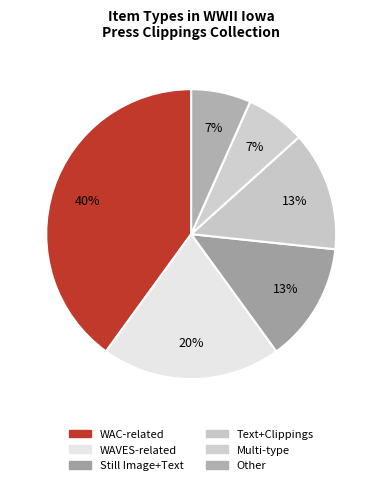

How many slices are in this pie chart?

6